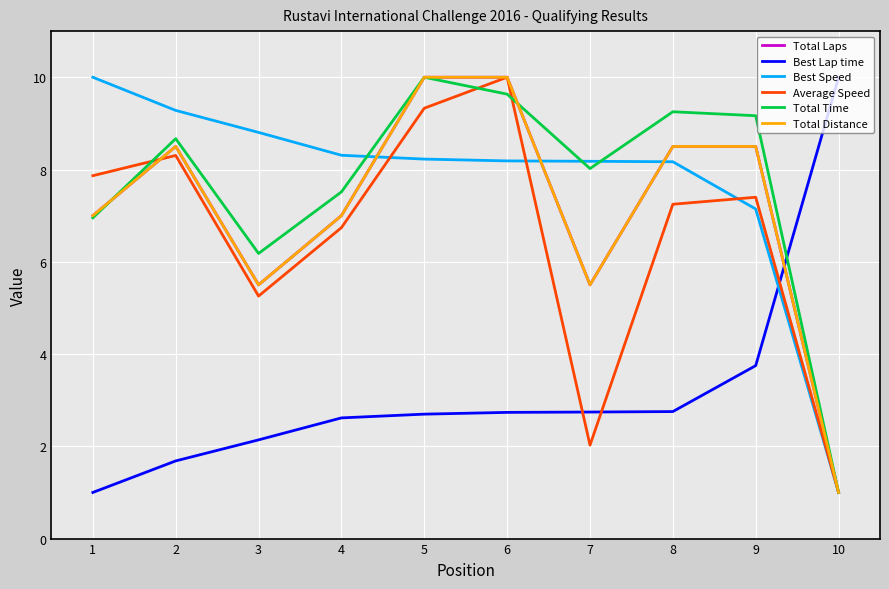

Which series has the largest total across all categories?

Best Speed